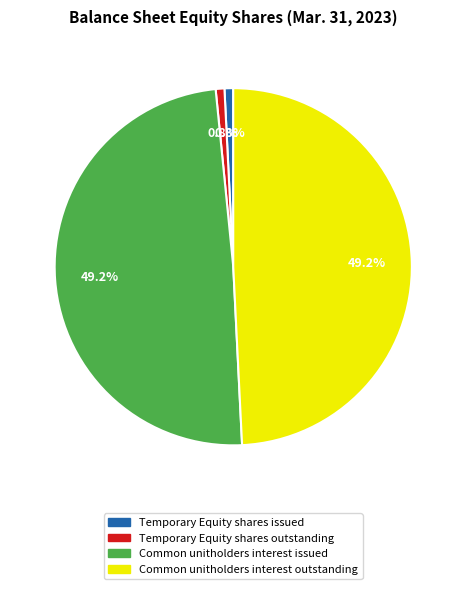

What portion of the pie excludes Common unitholders interest issued?

50.8%